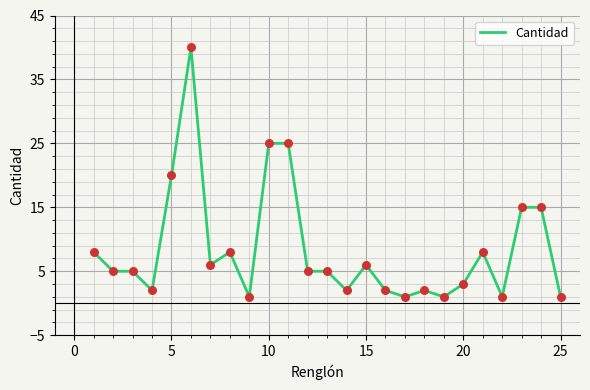

What is the difference between the maximum and minimum values?

39